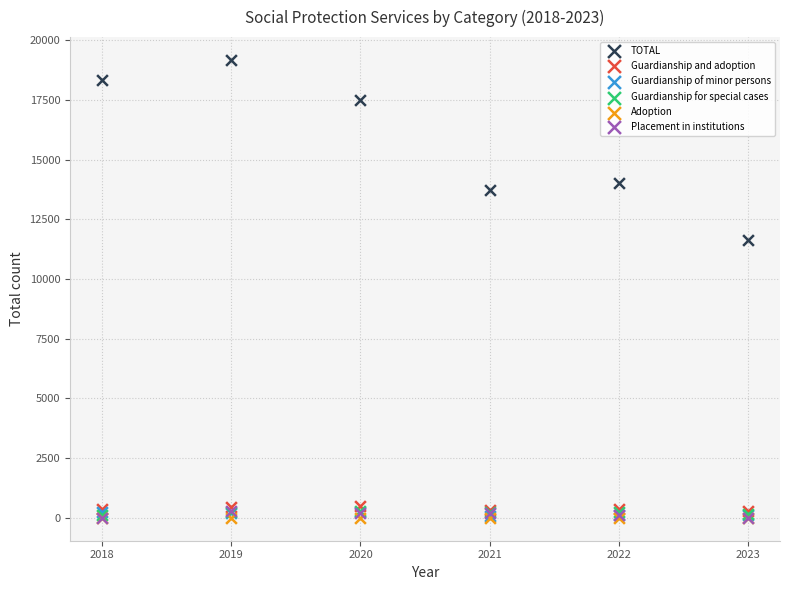

What are all the series names shown in the legend?

TOTAL, Guardianship and adoption, Guardianship of minor persons, Guardianship for special cases, Adoption, Placement in institutions